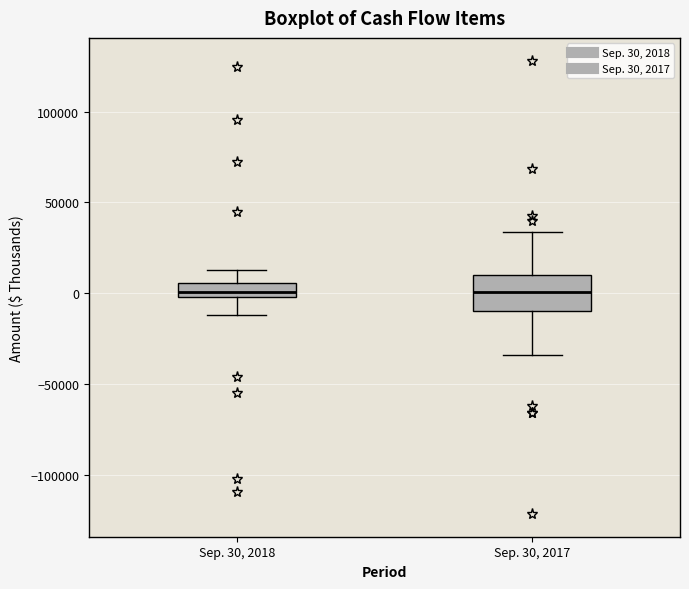

Where is the lower edge of the box for Sep. 30, 2018 on the y-axis? The values are not printed on the chart, so give them approximately, as read against the axis.

0